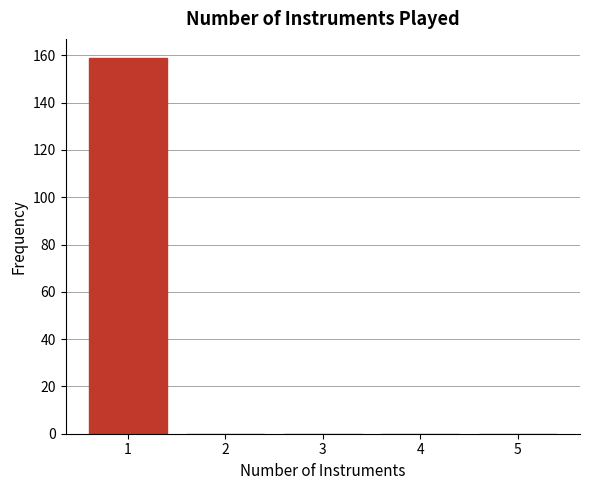

What is the sum of all values?

159